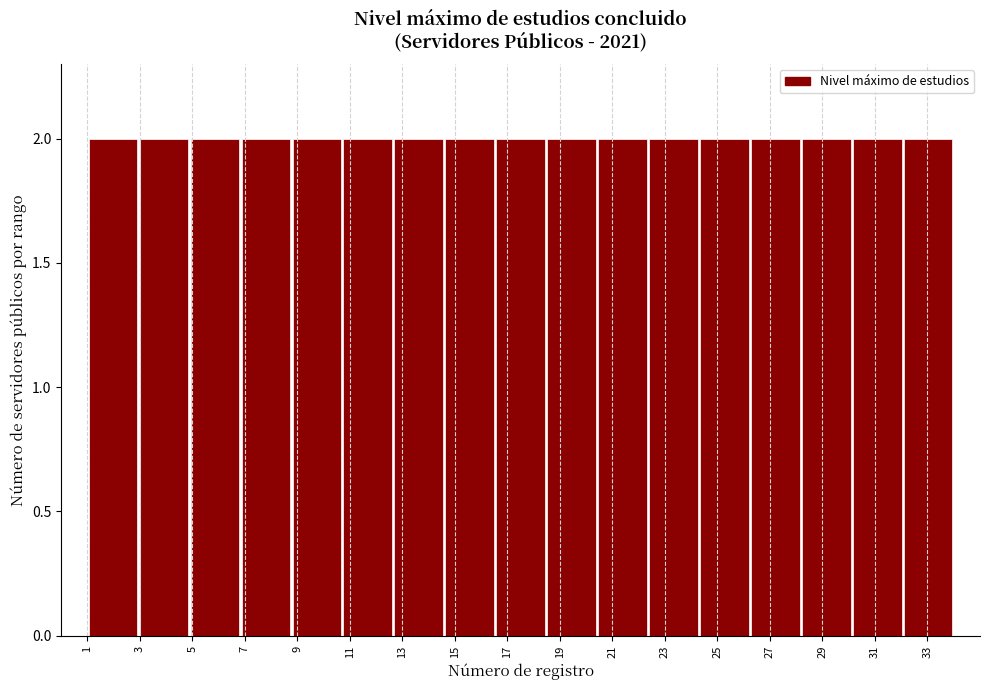

How tall is the bar that spans 30.2 to 32.0 on the x-axis? Neither the bar edges nor the heights are printed on the chart, so give them approximately, as read against the axes.

2